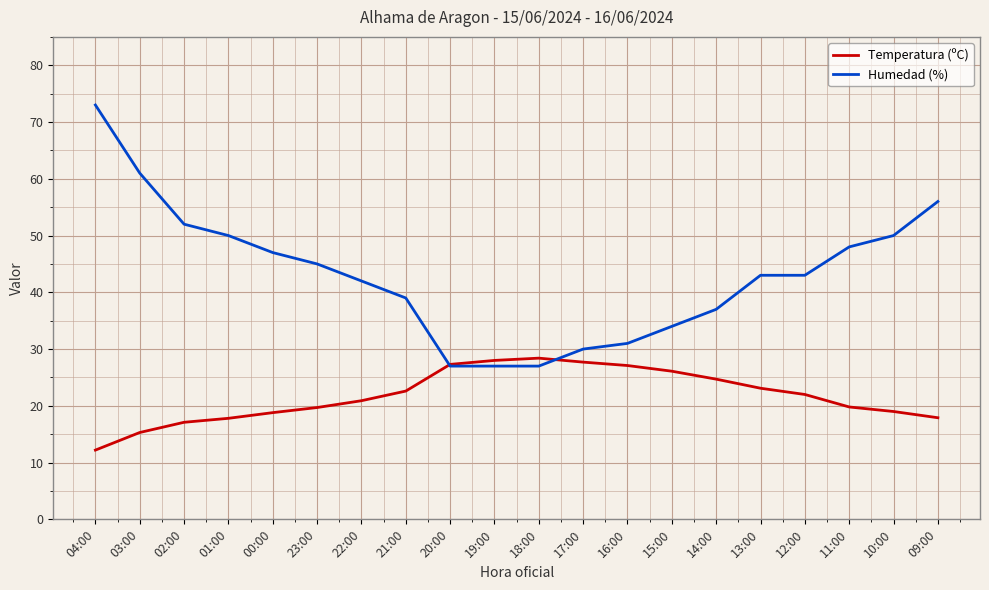

What is the total value across all series at 02:00?

69.1